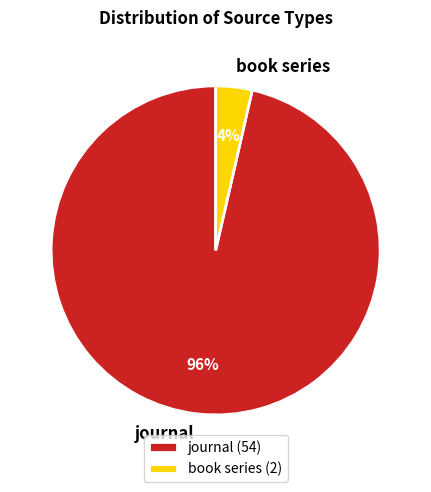

Is the sum of book series and journal greater than half?

Yes